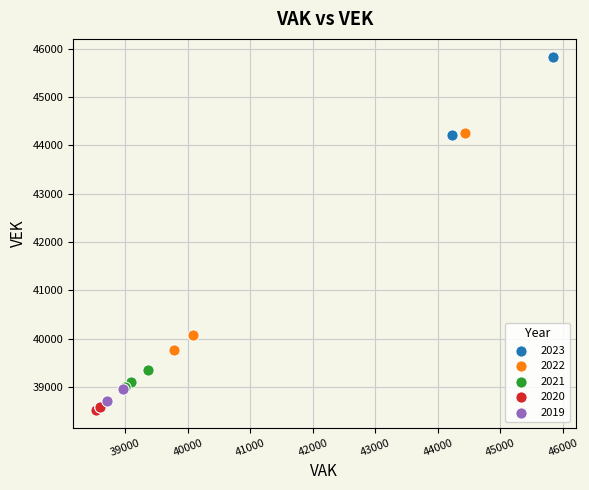

Which series reaches the maximum Y coordinate?

2023